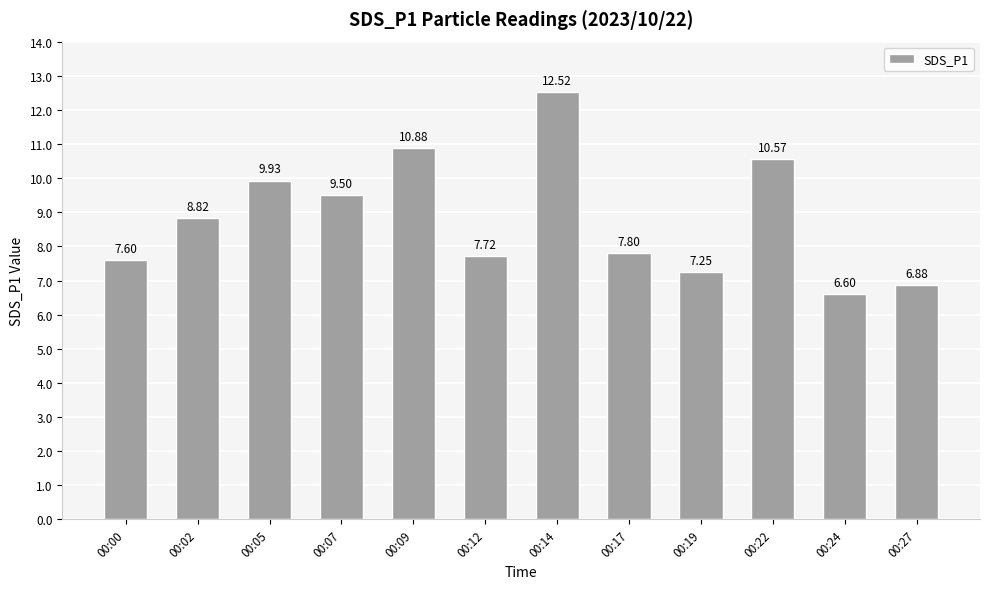

The value at 00:19 is 2.8. True or false?

False